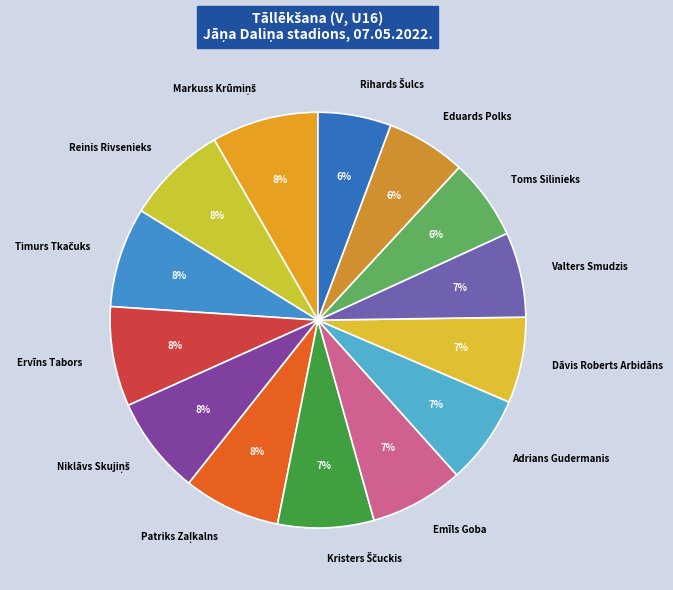

The Reinis Rivsenieks slice represents 15% of the pie. True or false?

False